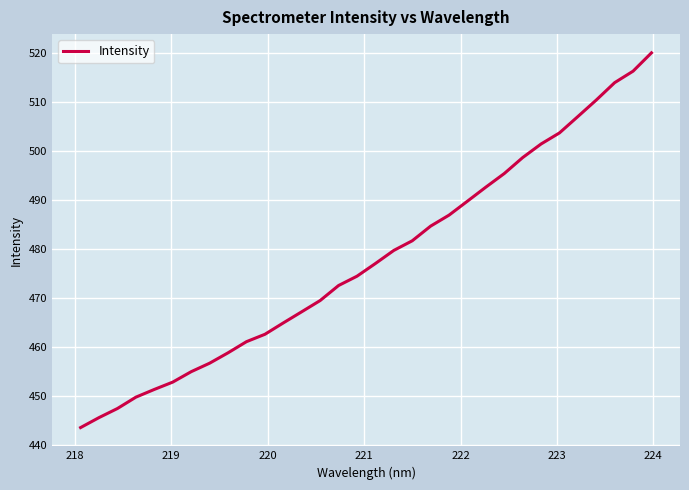

What is the greatest value displayed?

520.0